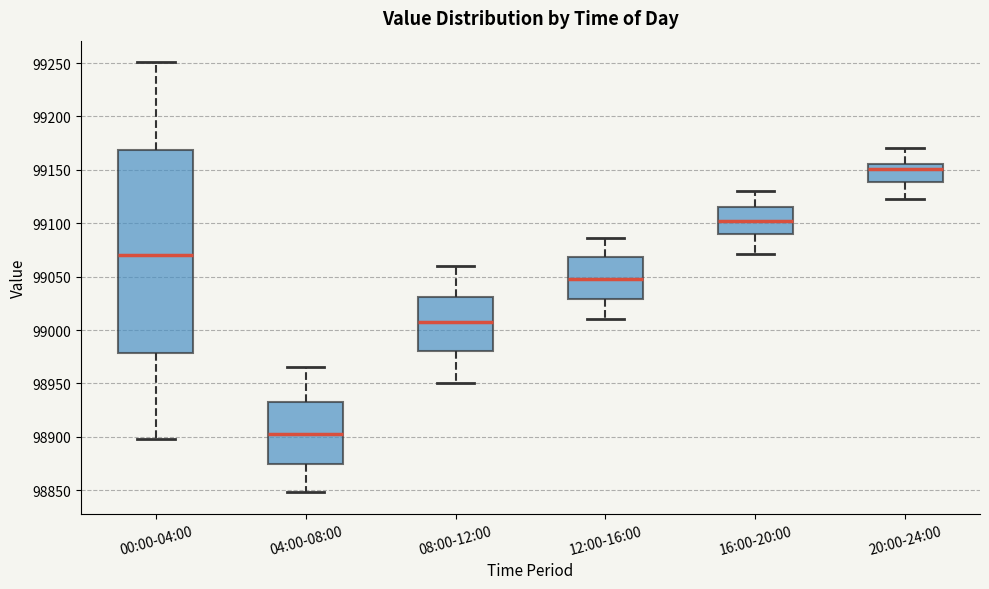

Comparing the boxes themselves (not the whiskers), which one is the tallest?

00:00-04:00